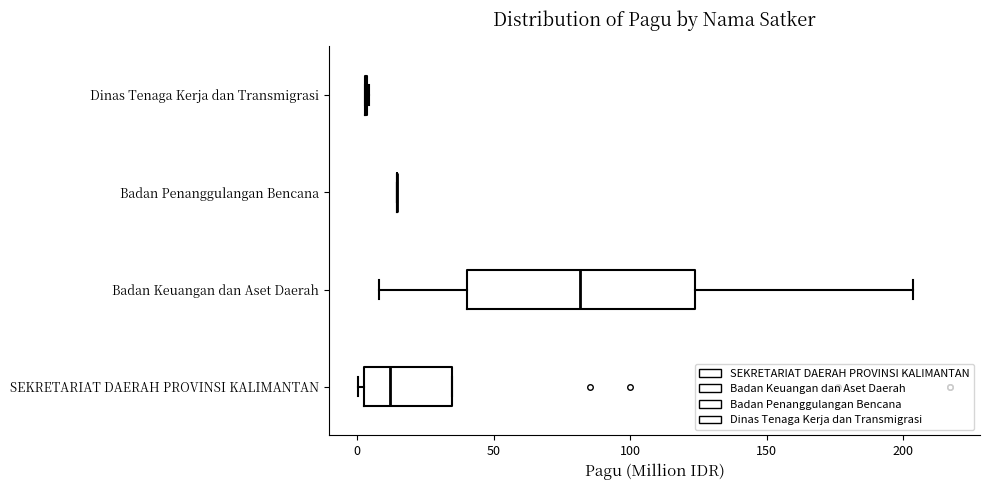

Where is the left edge of the box for Badan Keuangan dan Aset Daerah on the x-axis? The values are not printed on the chart, so give them approximately, as read against the axis.

40